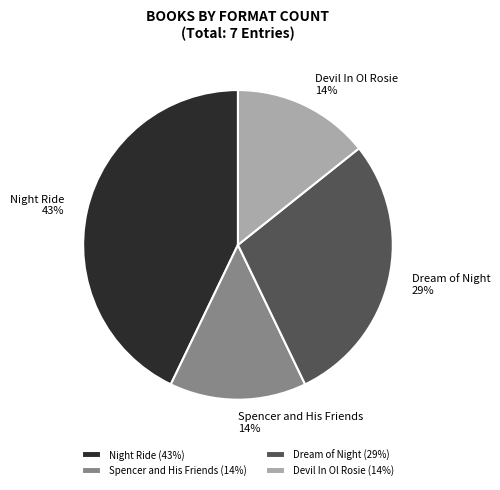

Do Spencer and His Friends and Dream of Night together represent more than half of the pie?

No